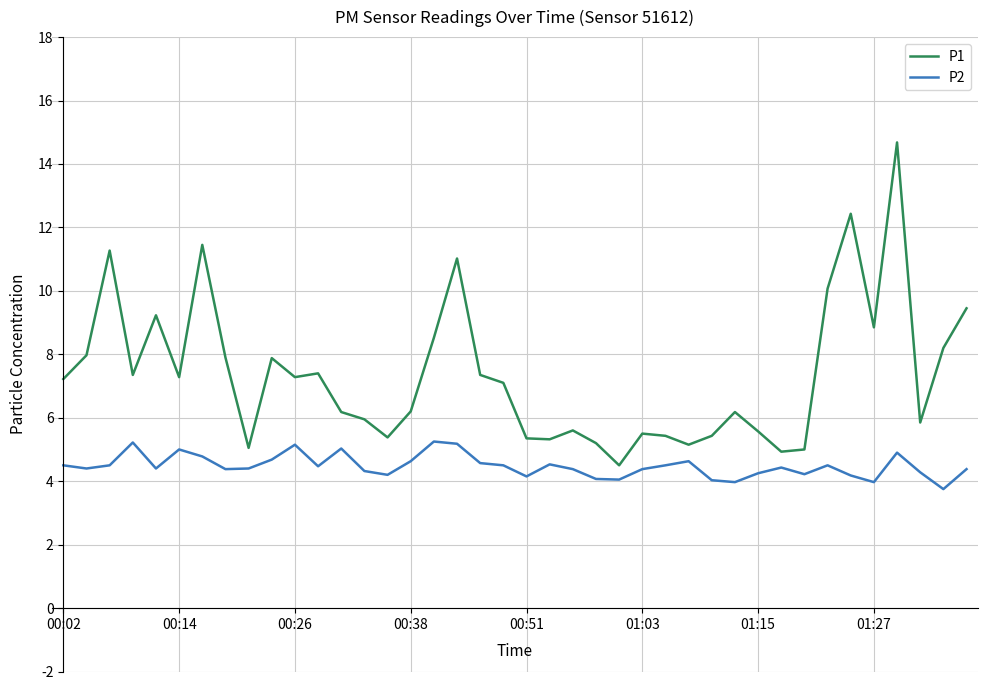

Which series has the largest total across all categories?

P1